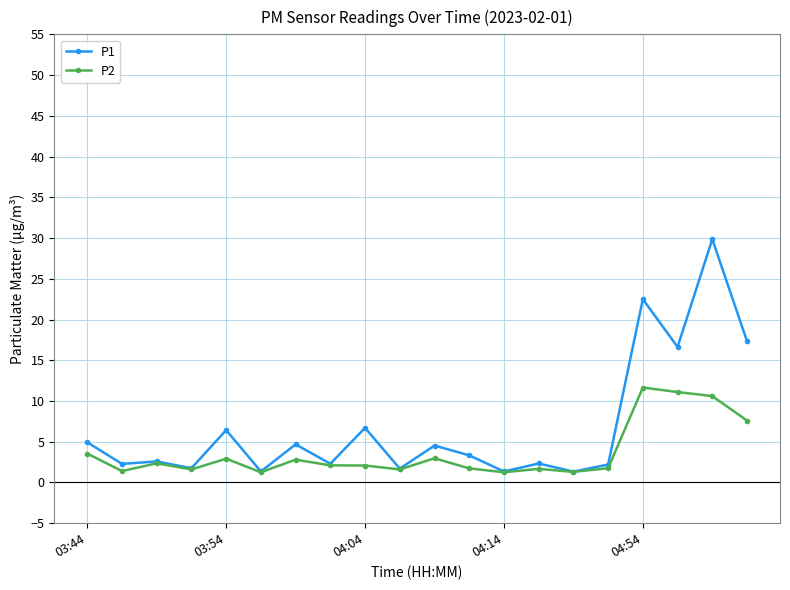

What is the value of the P1 point at the 3rd from the left?

2.6